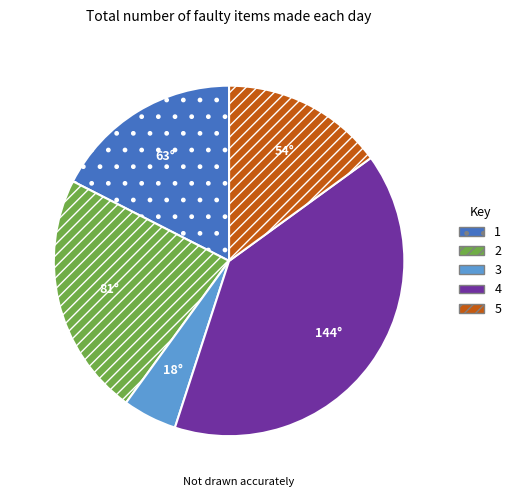

Rank the categories by value from highest to lowest.

4, 2, 1, 5, 3